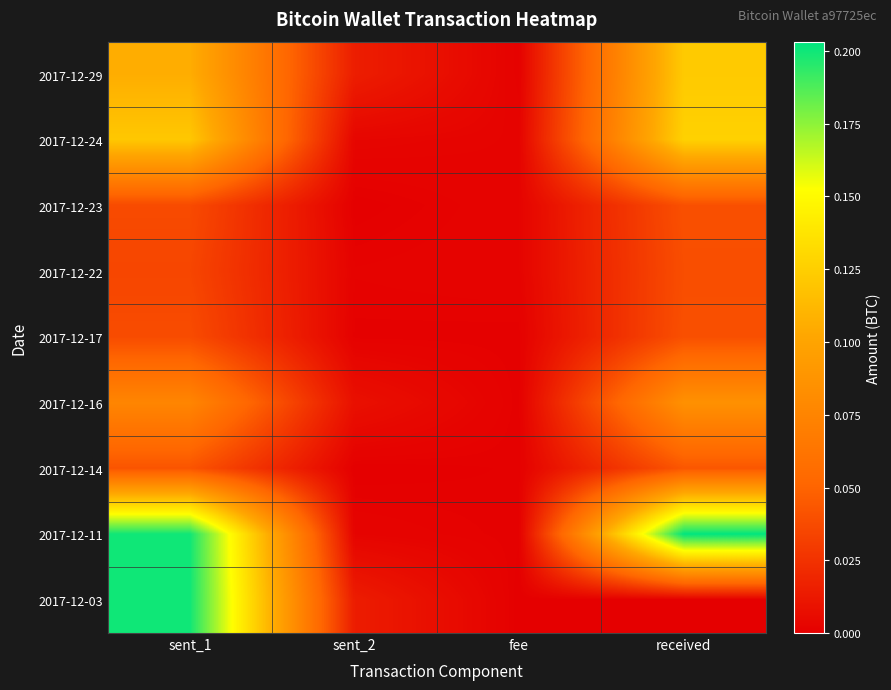

What is the difference between the highest and lowest values at sent_1?

0.2